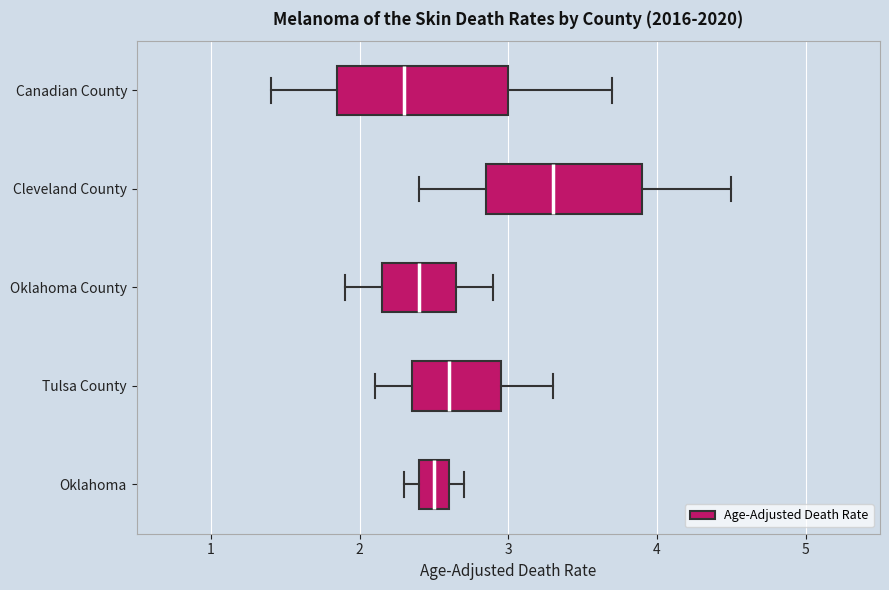

Reading bottom to top, read every box against the x-axis: the position of its median line, the range the box covers, and the ends of its whiskers. The values are not printed on the chart, so give them approximately, as read against the axis.

Oklahoma: median 2.5, box 2.4 to 2.6, whiskers 2.3 to 2.7
Tulsa County: median 2.6, box 2.4 to 3.0, whiskers 2.1 to 3.3
Oklahoma County: median 2.4, box 2.2 to 2.7, whiskers 1.9 to 2.9
Cleveland County: median 3.3, box 2.9 to 3.9, whiskers 2.4 to 4.5
Canadian County: median 2.3, box 1.9 to 3.0, whiskers 1.4 to 3.7